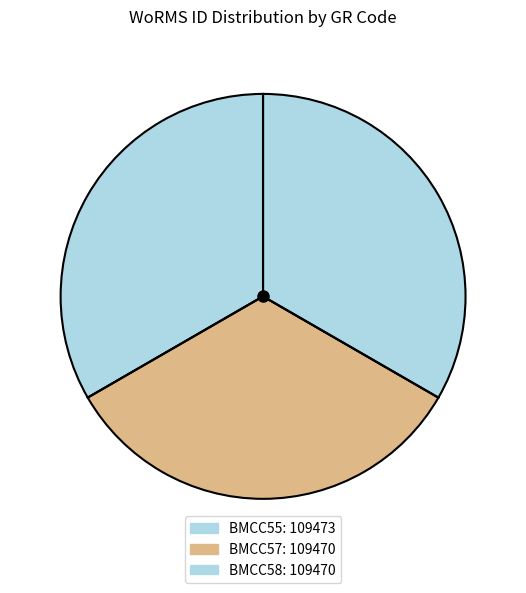

Do BMCC58 and BMCC57 together represent more than half of the pie?

Yes